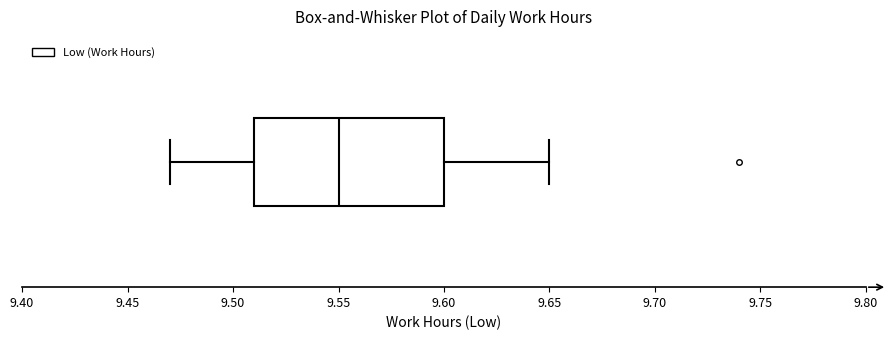

Where is the left edge of the box on the x-axis? The values are not printed on the chart, so give them approximately, as read against the axis.

9.51